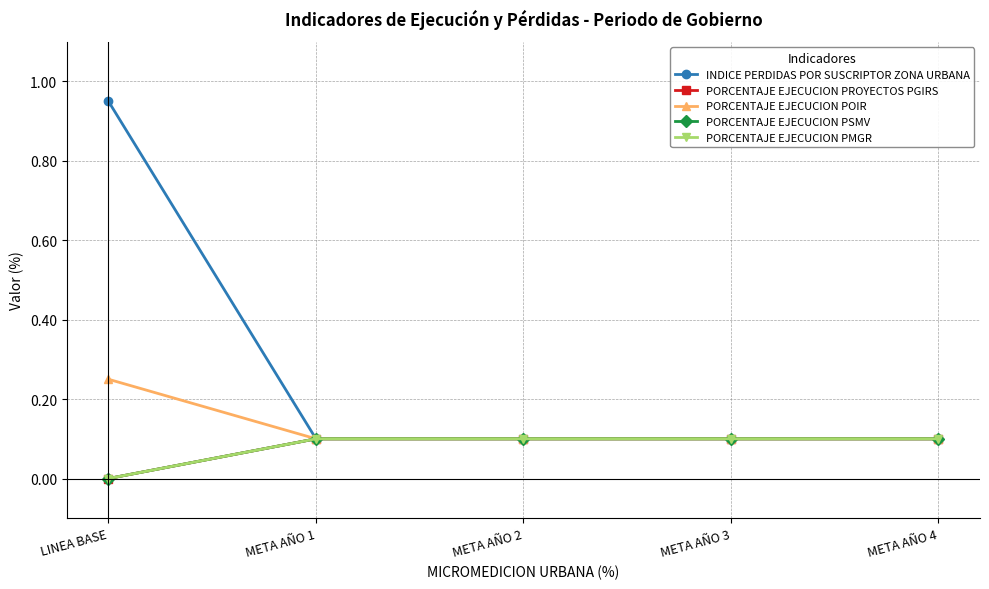

What position from the left is META AÑO 4?

5